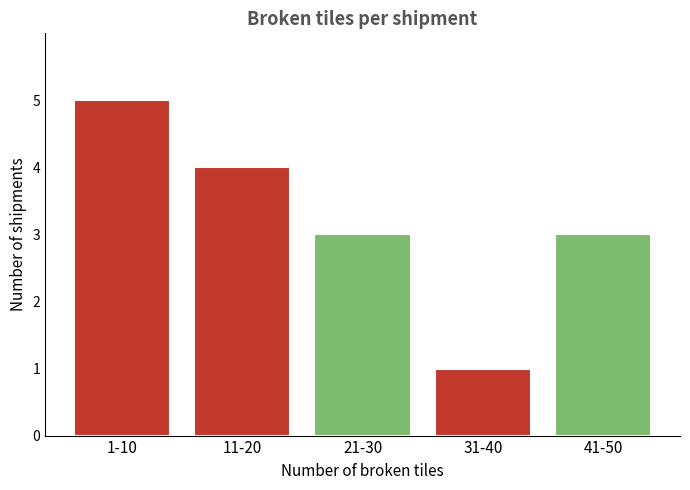

Reading left to right, extract all data points from this chart.

1-10=5	11-20=4	21-30=3	31-40=1	41-50=3